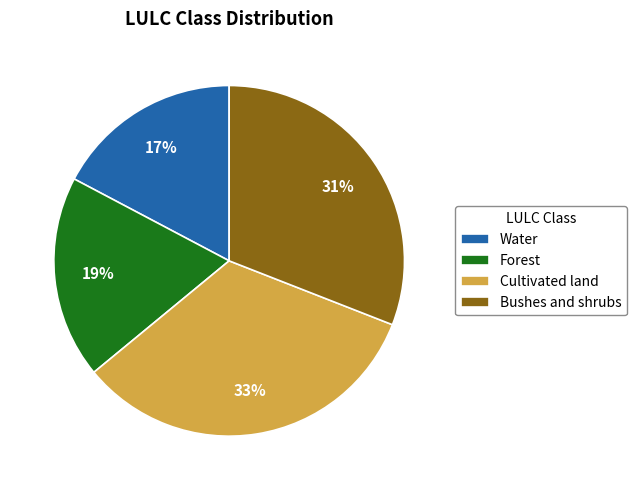

To the nearest percent, what portion does Water represent?

17%